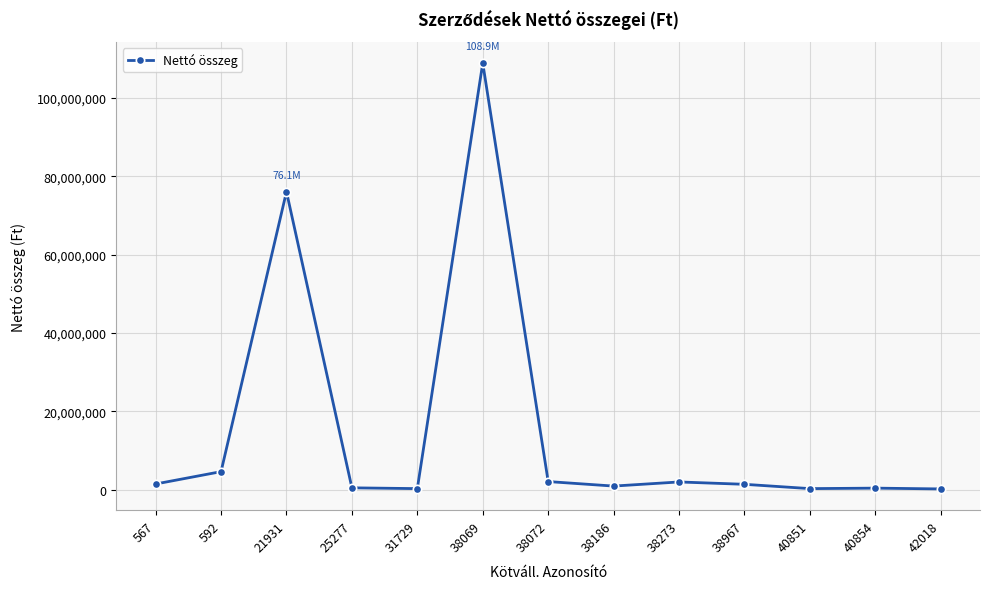

The chart shows a value of 4631552 at 592. True or false?

True